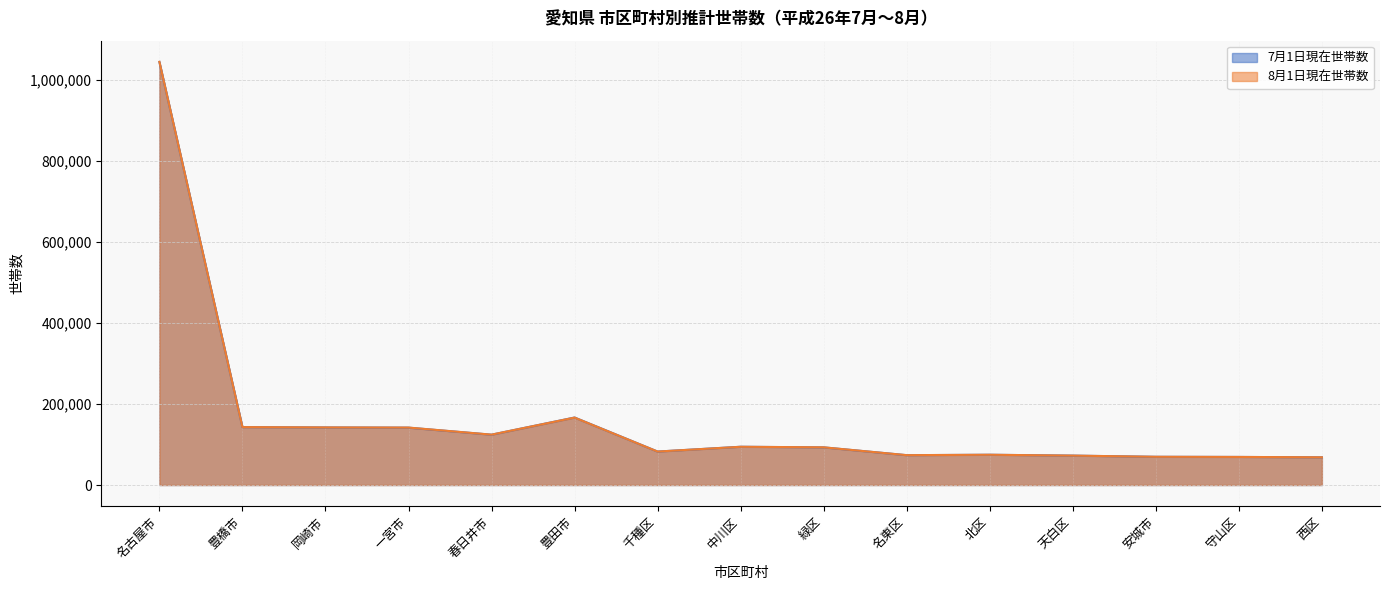

What position from the left is 岡崎市?

3